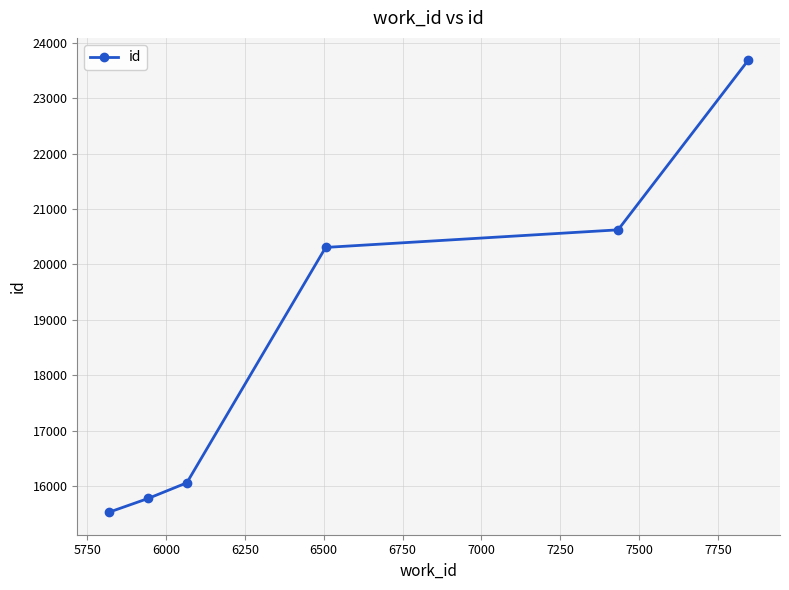

True or false: the data has more than 1 interior local peaks.

False